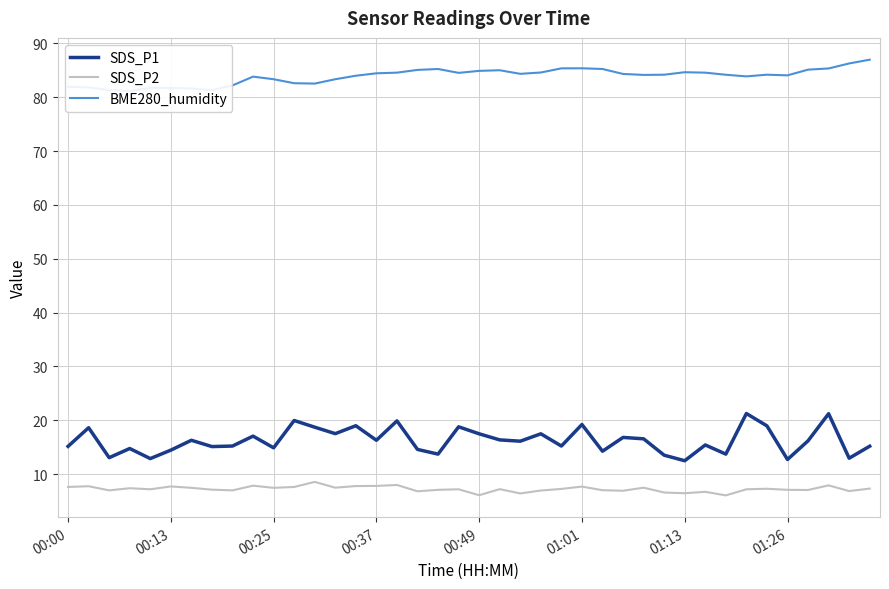

What is the greatest value displayed?

87.0